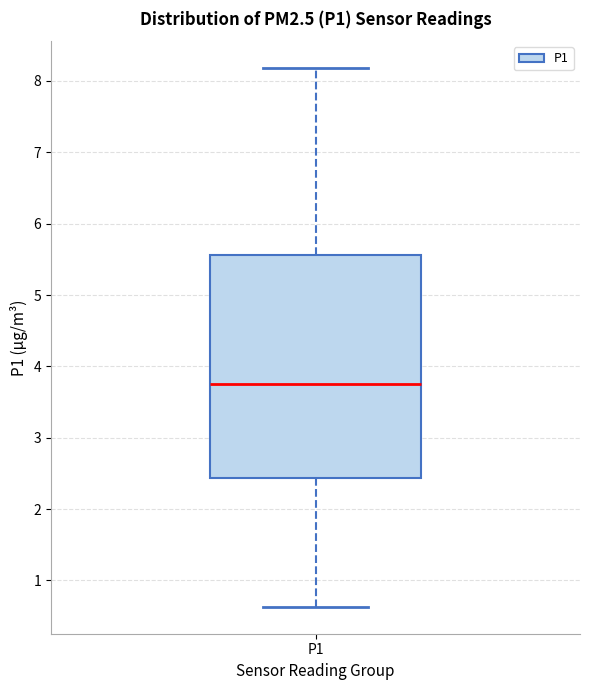

Read this box plot against the y-axis: the position of the median line, the range covered by the box, and the ends of both whiskers. The values are not printed on the chart, so give them approximately, as read against the axis.

median 3.8, box 2.4 to 5.6, whiskers 0.6 to 8.2